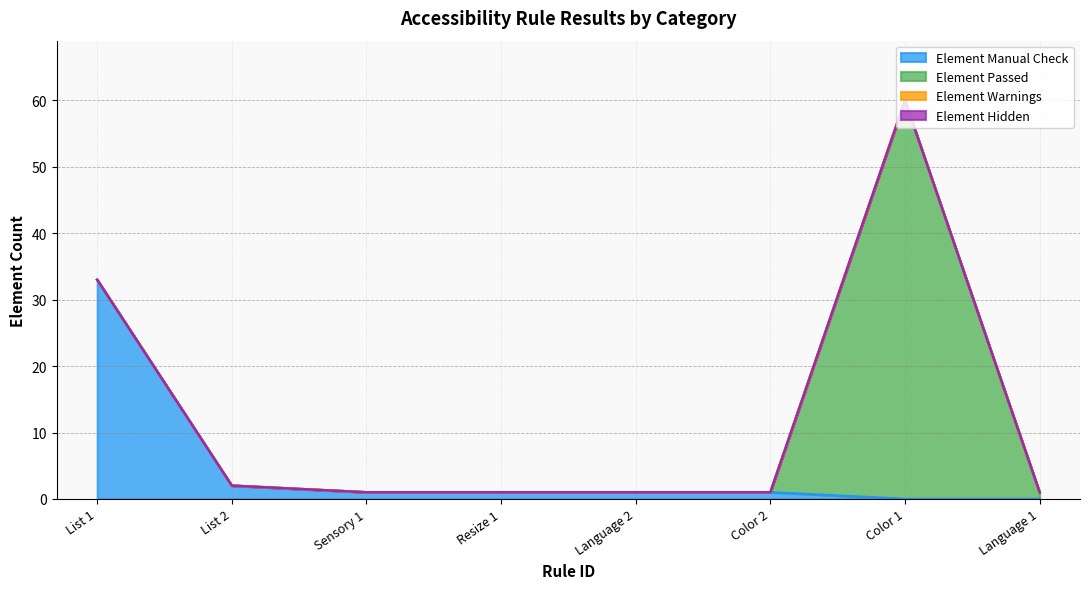

What is the total value across all series at List 1?

33